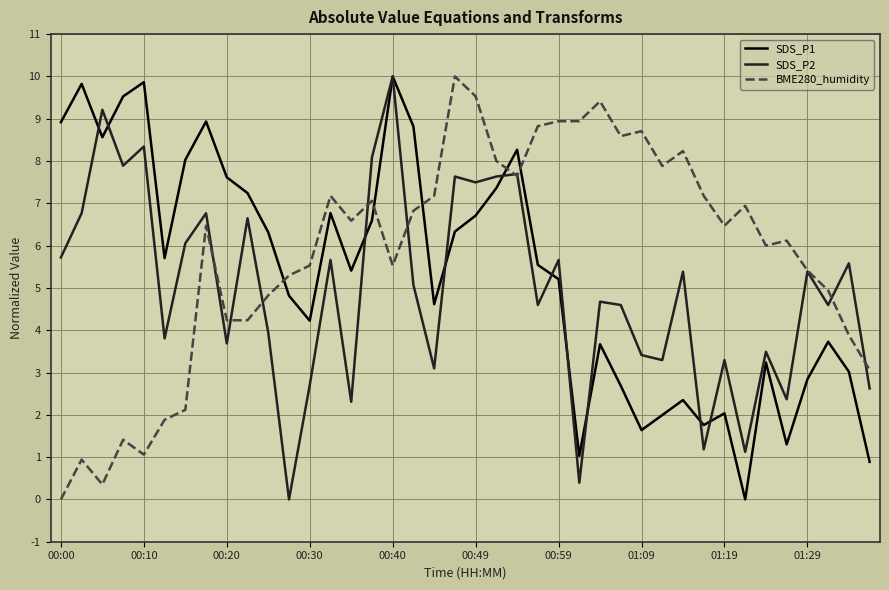

True or false: SDS_P1 and BME280_humidity cross at least once.

True